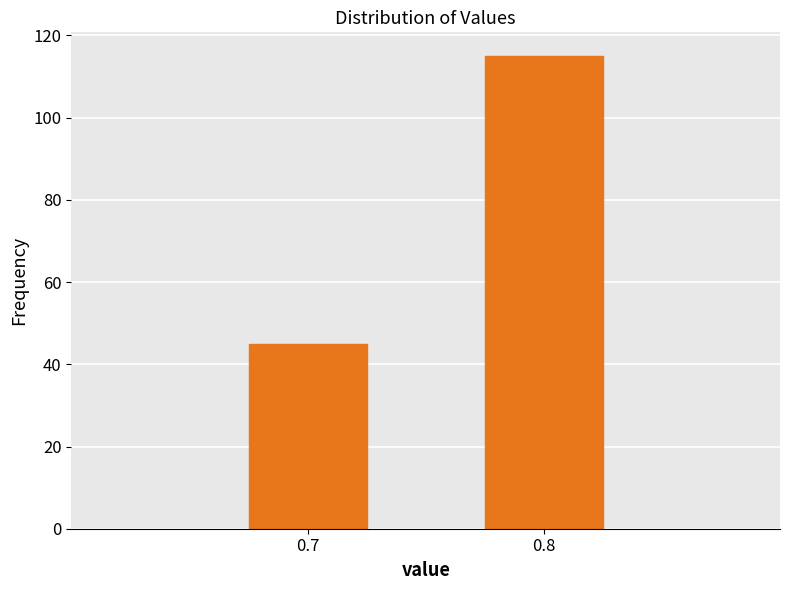

Reading left to right, list all the values displayed in this chart.

45	115